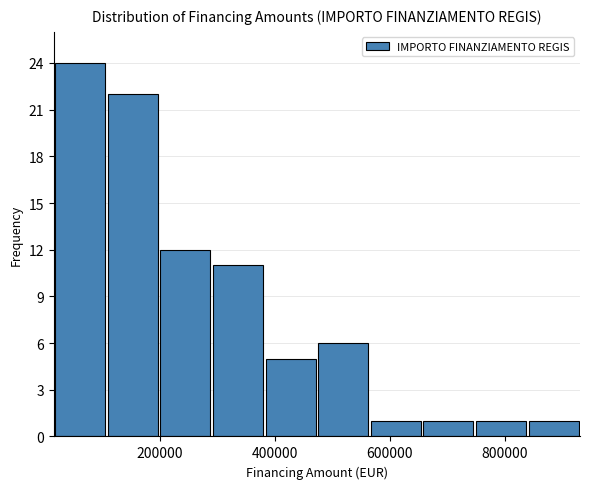

What is the height of the bar covering 300000 to 380000 on the x-axis? Neither the bar edges nor the heights are printed on the chart, so give them approximately, as read against the axes.

11